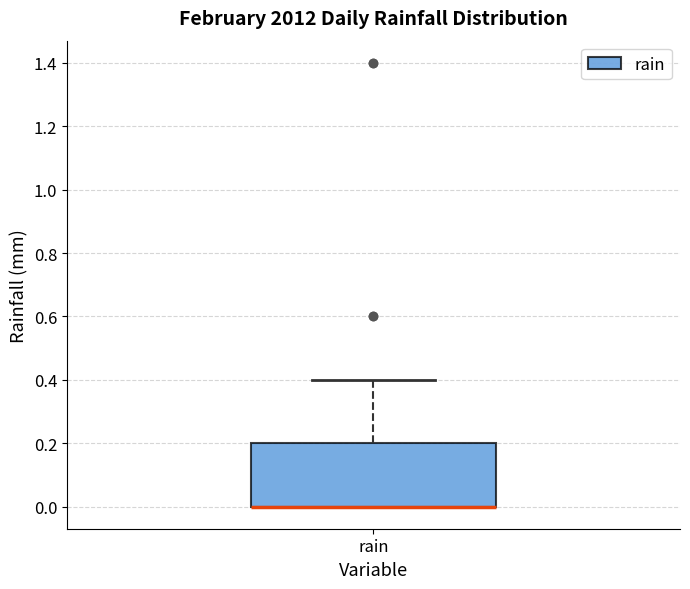

Where is the lower edge of the box for rain on the y-axis? The values are not printed on the chart, so give them approximately, as read against the axis.

0.0